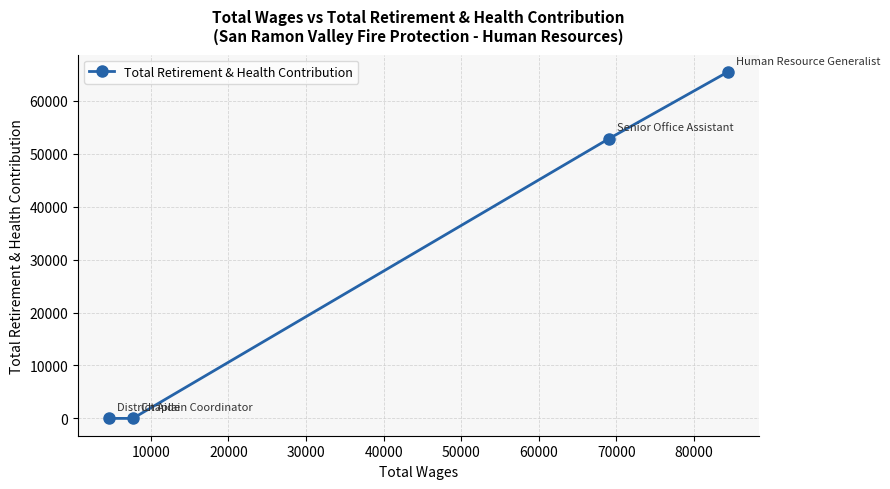

What is the maximum value shown in the chart?

65444